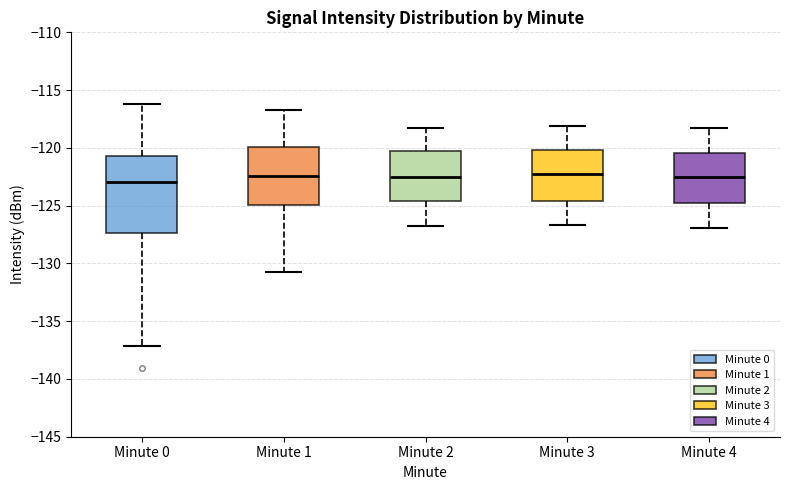

Reading left to right, transcribe this box plot: for each box, give where its median line is, the range the box spans, and where its two whiskers end, as read against the y-axis. The values are not printed on the chart, so give them approximately, as read against the axis.

Minute 0: median -123.0, box -127.5 to -120.5, whiskers -137.0 to -116.0
Minute 1: median -122.5, box -125.0 to -120.0, whiskers -131.0 to -116.5
Minute 2: median -122.5, box -124.5 to -120.5, whiskers -127.0 to -118.5
Minute 3: median -122.0, box -124.5 to -120.0, whiskers -126.5 to -118.0
Minute 4: median -122.5, box -124.5 to -120.5, whiskers -127.0 to -118.5